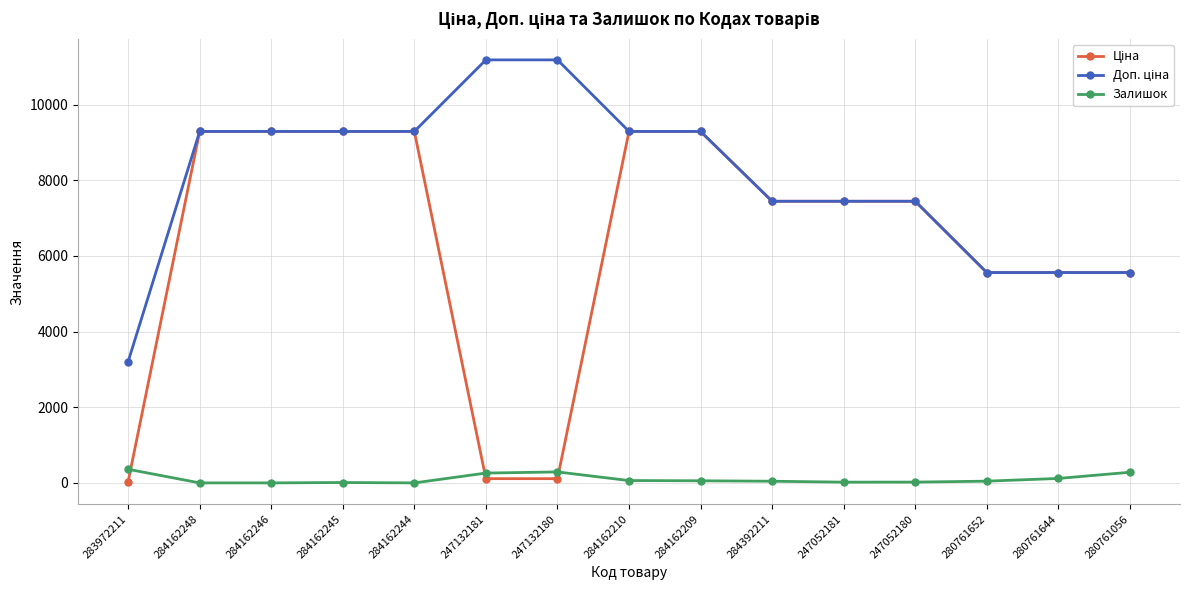

What is the highest value of the Залишок series?

360.0